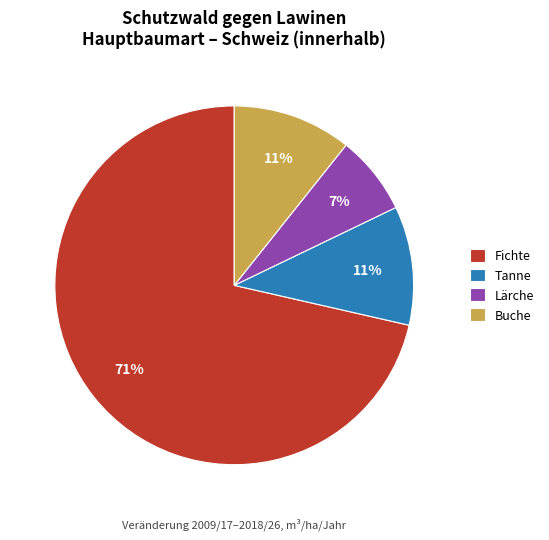

True or false: Lärche accounts for 7% of the total.

True